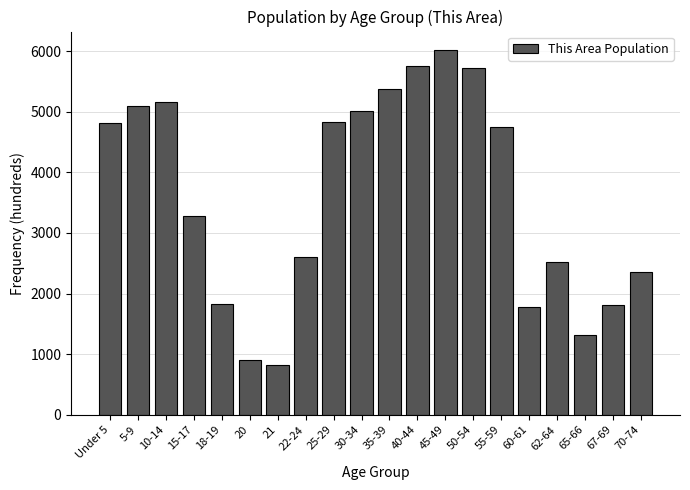

What is the minimum value shown in the chart?

814